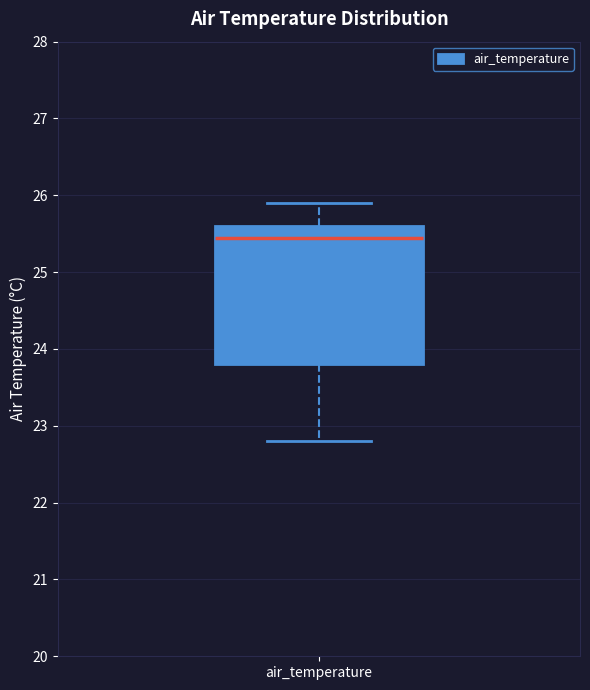

Transcribe this box plot: give where the median line is, the range the box spans, and where the two whiskers end, as read against the y-axis. The values are not printed on the chart, so give them approximately, as read against the axis.

median 25.5, box 23.8 to 25.6, whiskers 22.8 to 25.9